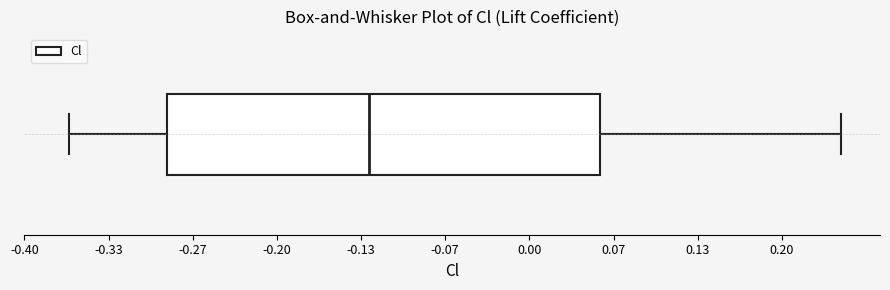

Read this box plot against the x-axis: the position of the median line, the range covered by the box, and the ends of both whiskers. The values are not printed on the chart, so give them approximately, as read against the axis.

median -0.13, box -0.29 to 0.06, whiskers -0.36 to 0.25